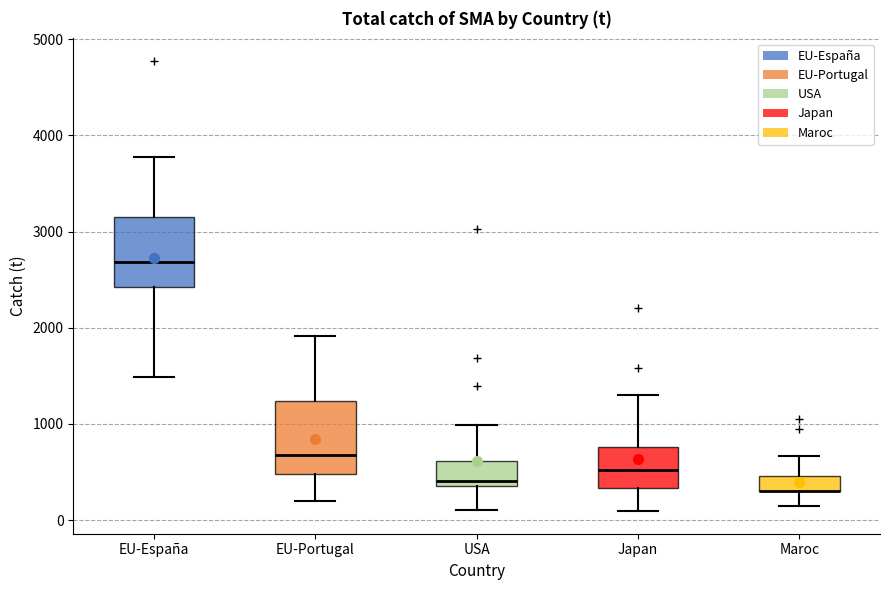

Where does the upper whisker of the box for Japan end on the y-axis? The values are not printed on the chart, so give them approximately, as read against the axis.

1300